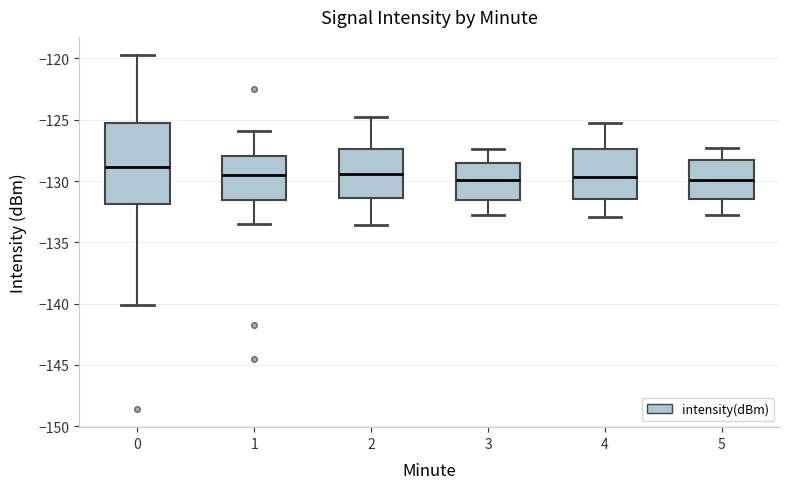

Reading left to right, transcribe this box plot: for each box, give where its median line is, the range the box spans, and where its two whiskers end, as read against the y-axis. The values are not printed on the chart, so give them approximately, as read against the axis.

0: median -129.0, box -132.0 to -125.5, whiskers -140.0 to -119.5
1: median -129.5, box -131.5 to -128.0, whiskers -133.5 to -126.0
2: median -129.5, box -131.5 to -127.5, whiskers -133.5 to -125.0
3: median -130.0, box -131.5 to -128.5, whiskers -133.0 to -127.5
4: median -129.5, box -131.5 to -127.5, whiskers -133.0 to -125.5
5: median -130.0, box -131.5 to -128.5, whiskers -133.0 to -127.5